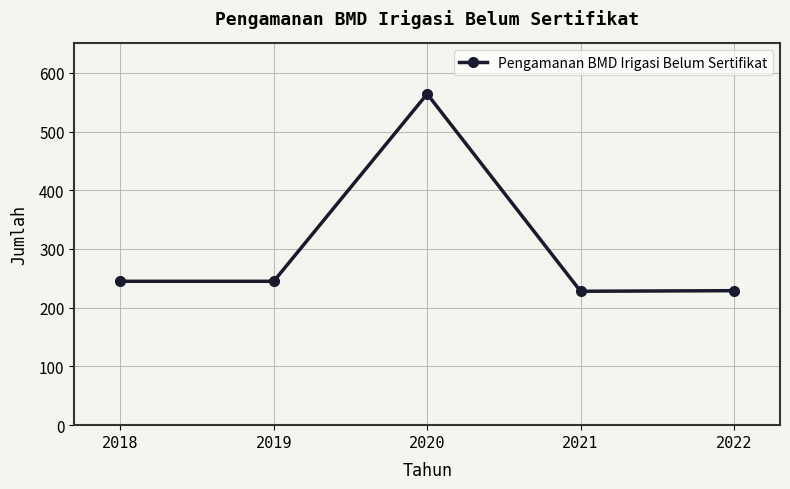

Is it true that the value at 2022 is 71?

False